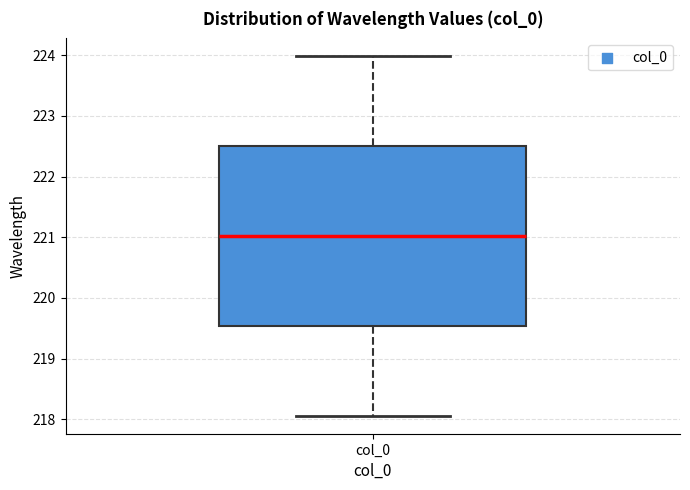

Transcribe this box plot: give where the median line is, the range the box spans, and where the two whiskers end, as read against the y-axis. The values are not printed on the chart, so give them approximately, as read against the axis.

median 221.0, box 219.5 to 222.5, whiskers 218.1 to 224.0